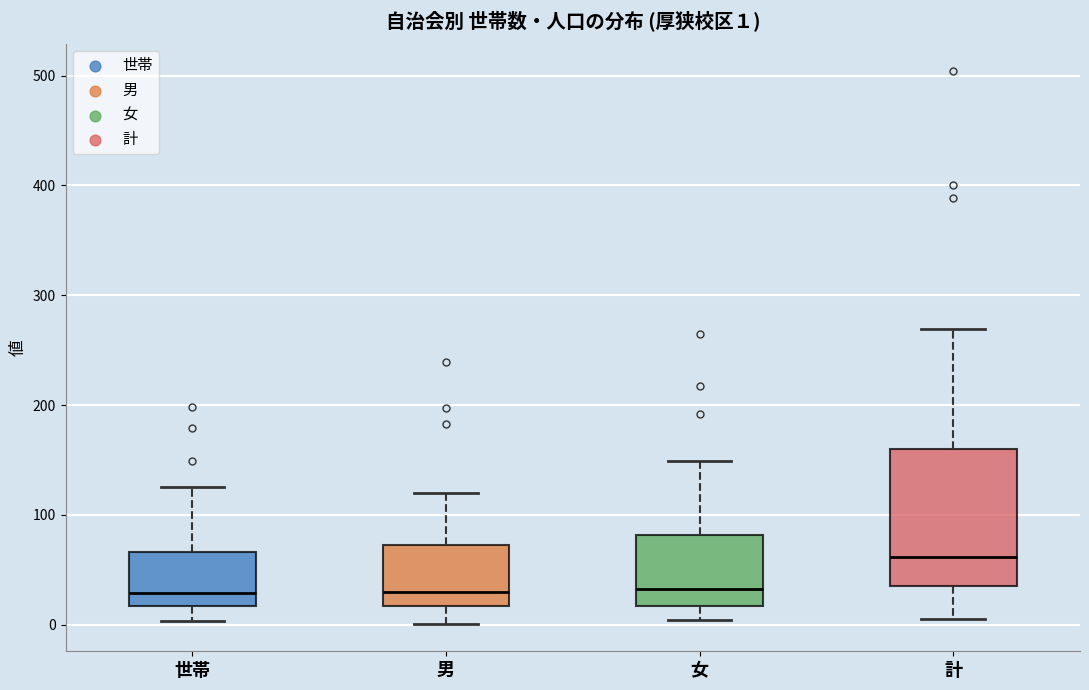

Which box's median line is the highest?

計